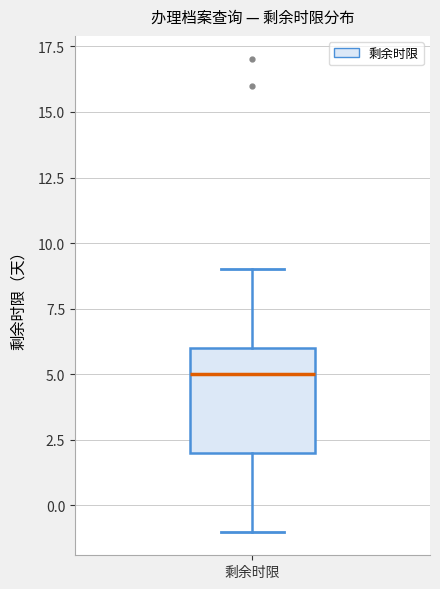

Where is the upper edge of the box for 剩余时限 on the y-axis? The values are not printed on the chart, so give them approximately, as read against the axis.

6